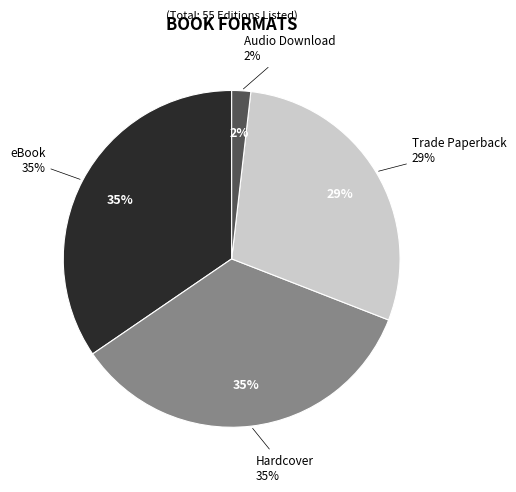

What is the ratio of the value at Audio Download to the value at Hardcover?

0.1